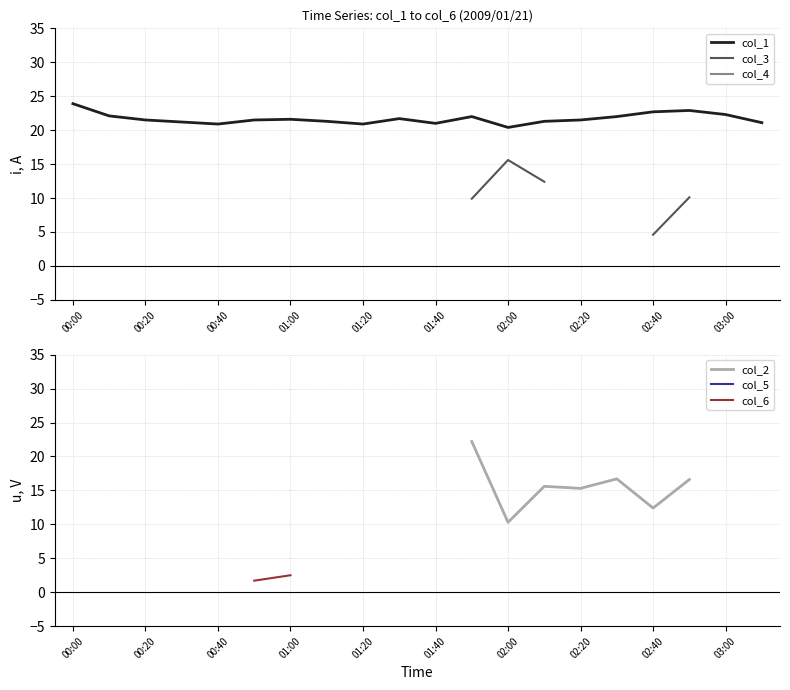

Does the chart have visible grid lines?

Yes